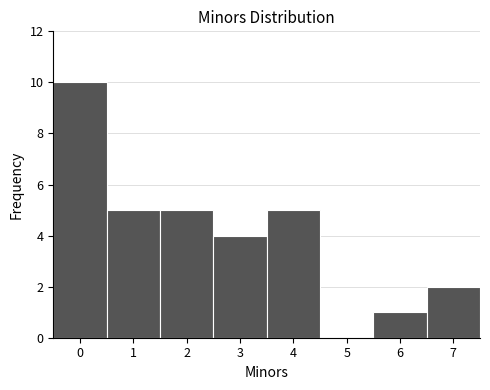

Reading left to right, list every bar in this chart as the range it spans on the x-axis followed by its height. The values are not printed on the chart, so give them approximately, as read against the axis.

-0.5 to 0.5: 10
0.5 to 1.5: 5
1.5 to 2.5: 5
2.5 to 3.5: 4
3.5 to 4.5: 5
4.5 to 5.5: 0
5.5 to 6.5: 1
6.5 to 7.5: 2